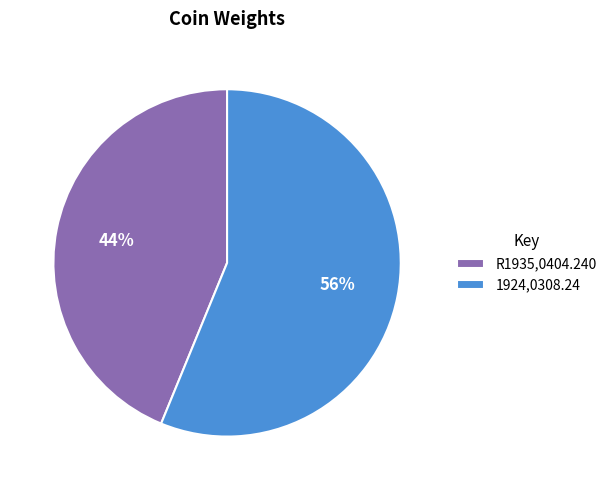

Combined, do R1935,0404.240 and 1924,0308.24 account for over 50%?

Yes